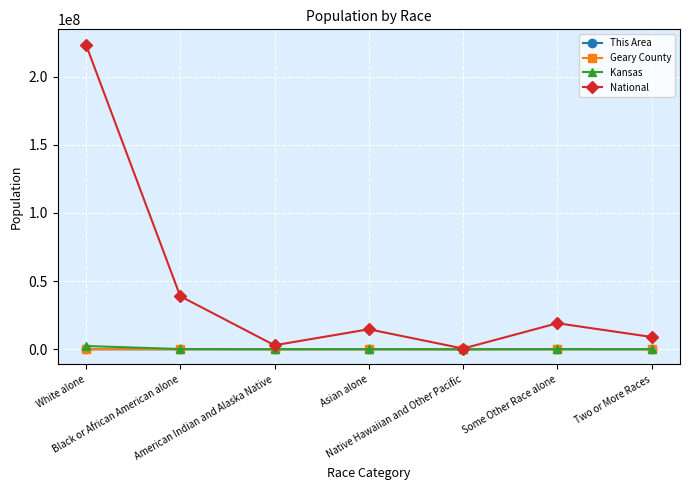

True or false: National has more than 1 points higher than both neighbors.

True